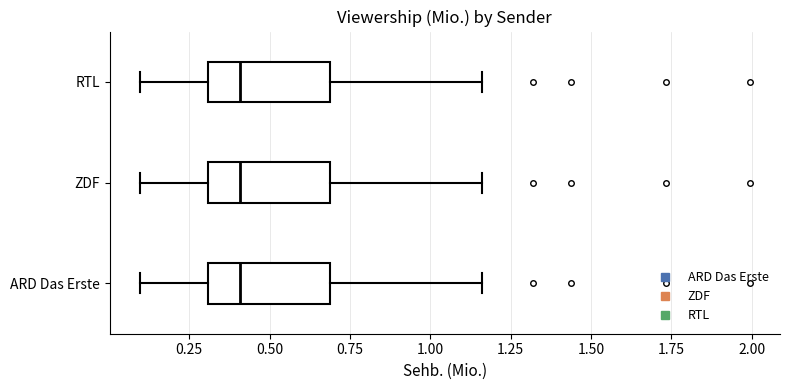

Where does the median line of the box for ZDF sit on the x-axis? The values are not printed on the chart, so give them approximately, as read against the axis.

0.40